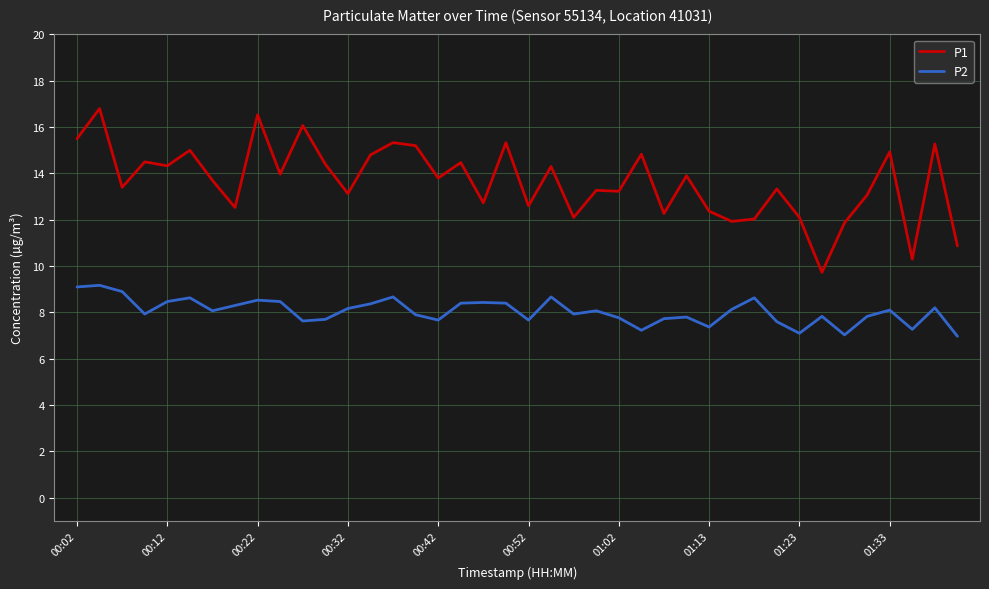

List the series in order of their peak value, highest first.

P1, P2